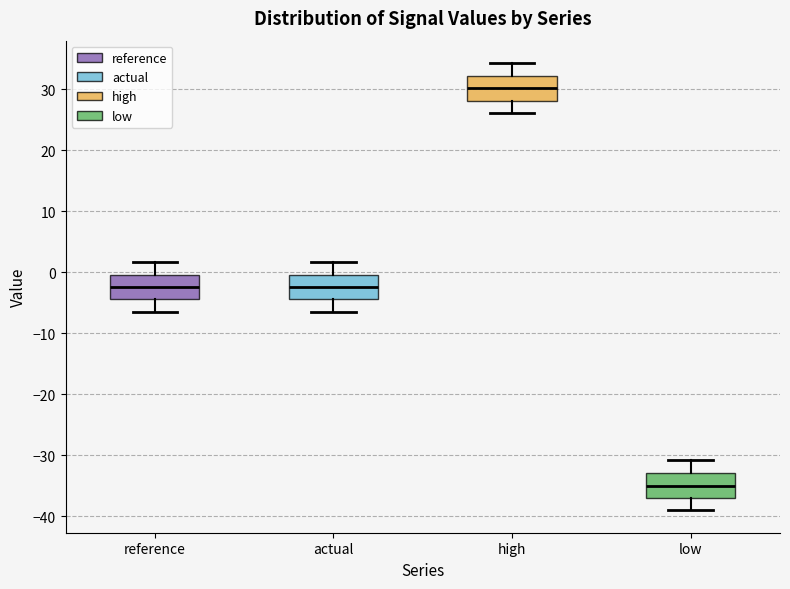

Reading left to right, transcribe this box plot: for each box, give where its median line is, the range the box spans, and where its two whiskers end, as read against the y-axis. The values are not printed on the chart, so give them approximately, as read against the axis.

reference: median -2, box -4 to 0, whiskers -6 to 2
actual: median -2, box -4 to 0, whiskers -6 to 2
high: median 30, box 28 to 32, whiskers 26 to 34
low: median -35, box -37 to -33, whiskers -39 to -31